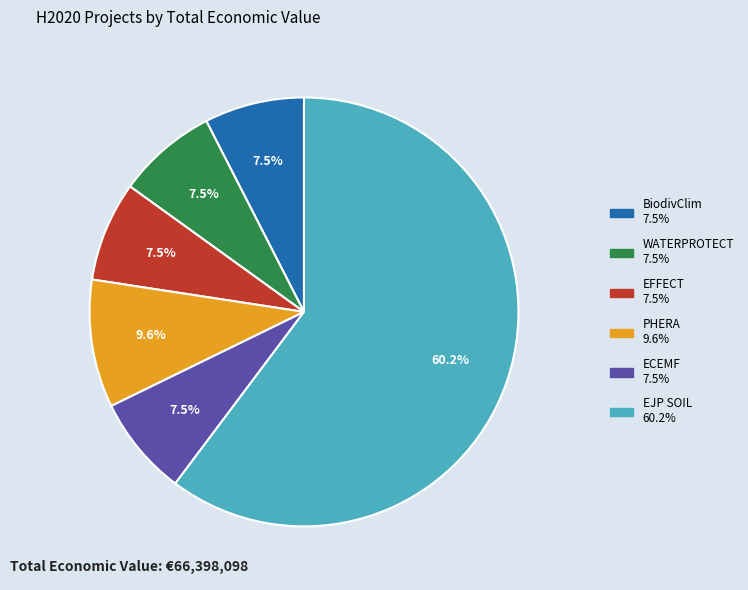

Which category accounts for the majority?

EJP SOIL